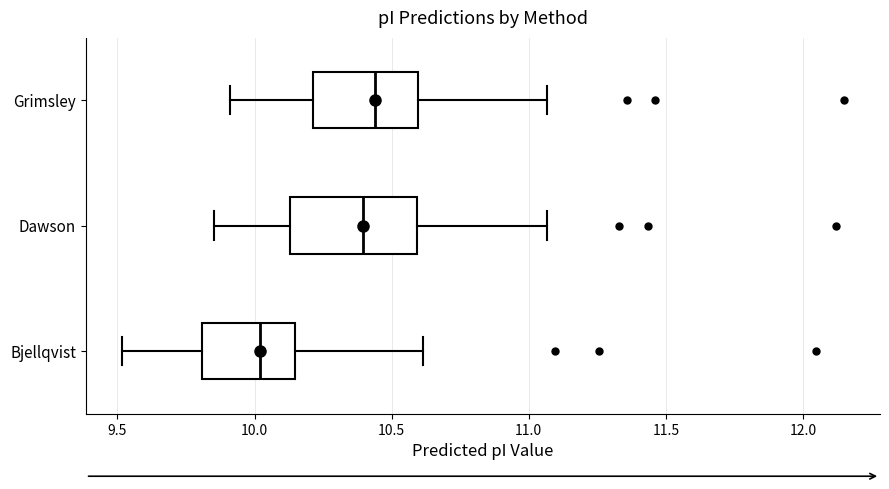

Reading bottom to top, read every box against the x-axis: the position of its median line, the range the box covers, and the ends of its whiskers. The values are not printed on the chart, so give them approximately, as read against the axis.

Bjellqvist: median 10.00, box 9.80 to 10.15, whiskers 9.50 to 10.60
Dawson: median 10.40, box 10.15 to 10.60, whiskers 9.85 to 11.05
Grimsley: median 10.45, box 10.20 to 10.60, whiskers 9.90 to 11.05